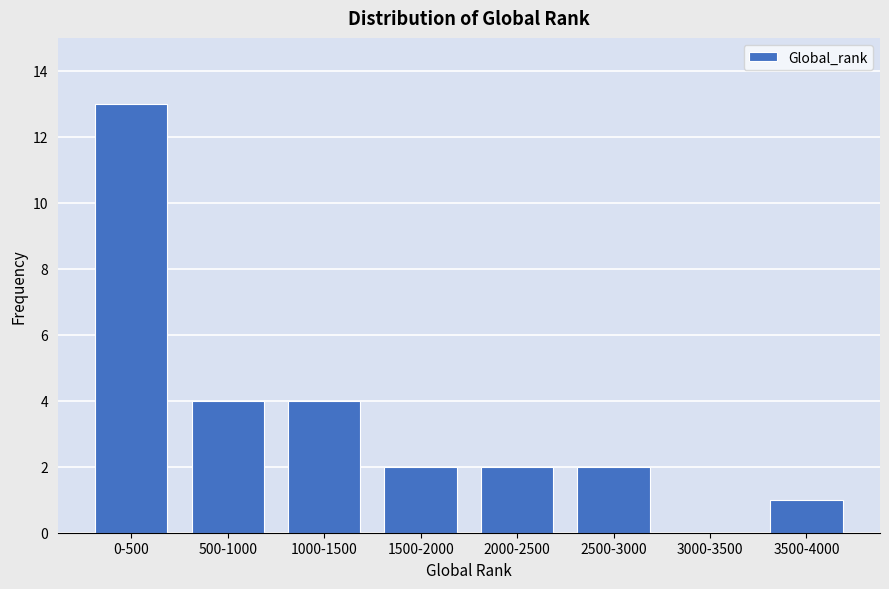

Reading left to right, transcribe all the data shown in this chart.

0-500=13	500-1000=4	1000-1500=4	1500-2000=2	2000-2500=2	2500-3000=2	3000-3500=0	3500-4000=1